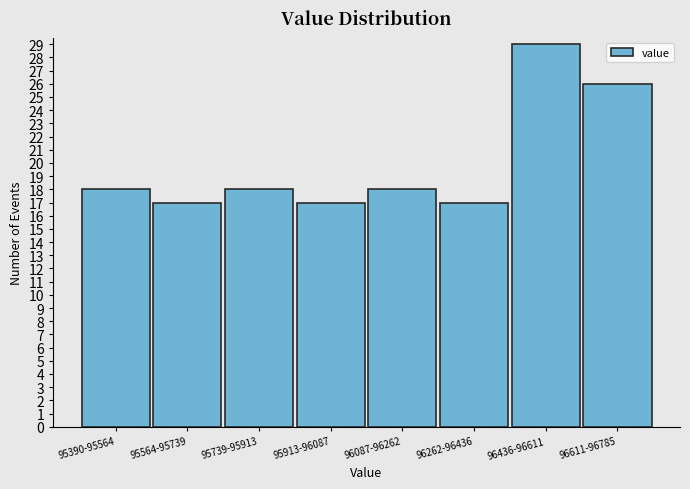

Reading left to right, what are all the values shown in this chart?

95390-95564=18	95564-95739=17	95739-95913=18	95913-96087=17	96087-96262=18	96262-96436=17	96436-96611=29	96611-96785=26